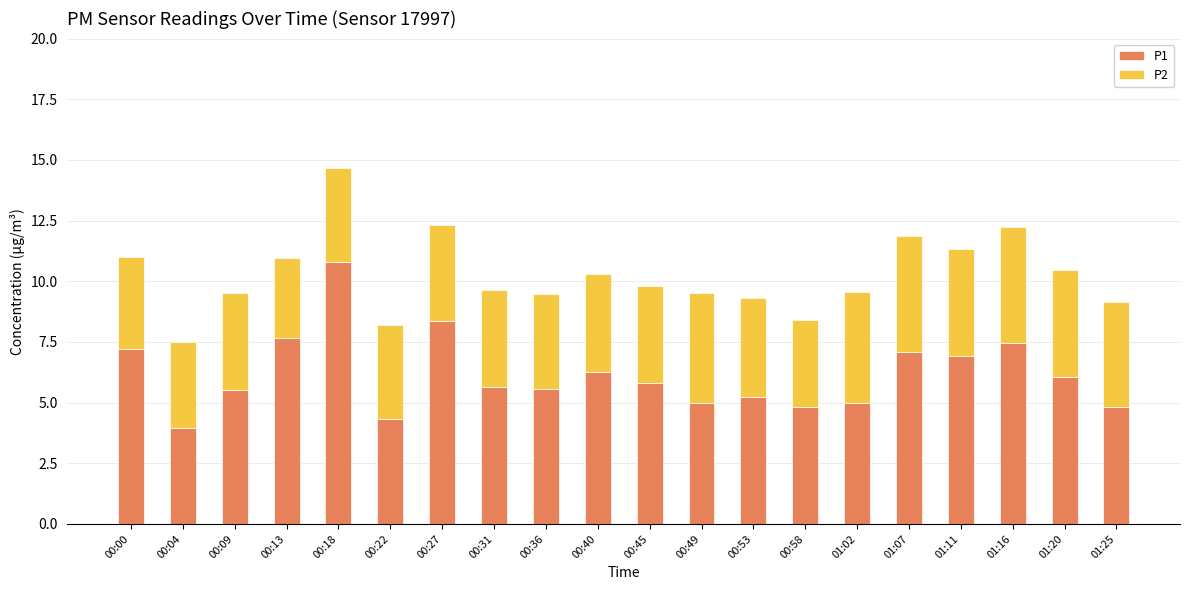

What is the approximate value of P1 at 00:09?

5.5